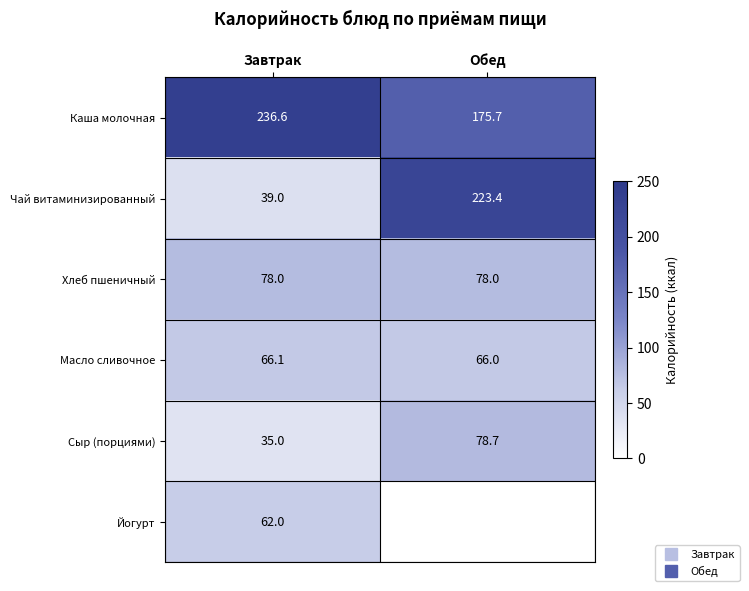

Rank the series by their maximum value, from lowest to highest.

Йогурт, Масло сливочное, Хлеб пшеничный, Сыр (порциями), Чай витаминизированный, Каша молочная